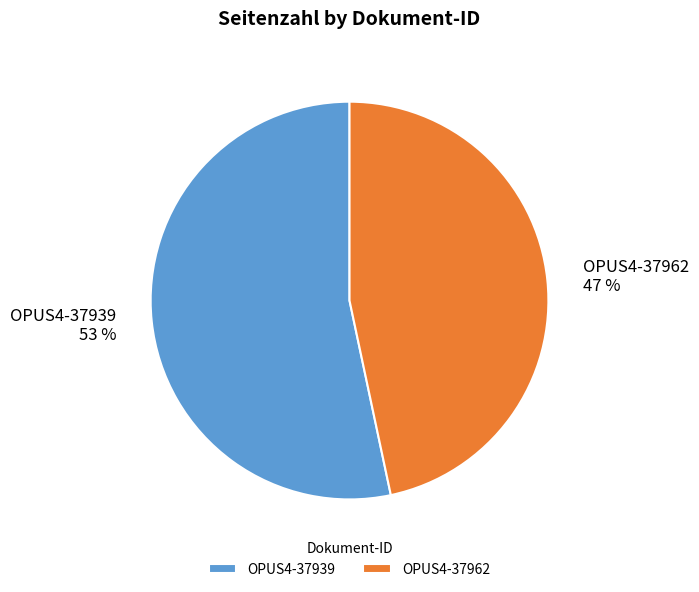

Do OPUS4-37962 and OPUS4-37939 together represent more than half of the pie?

Yes